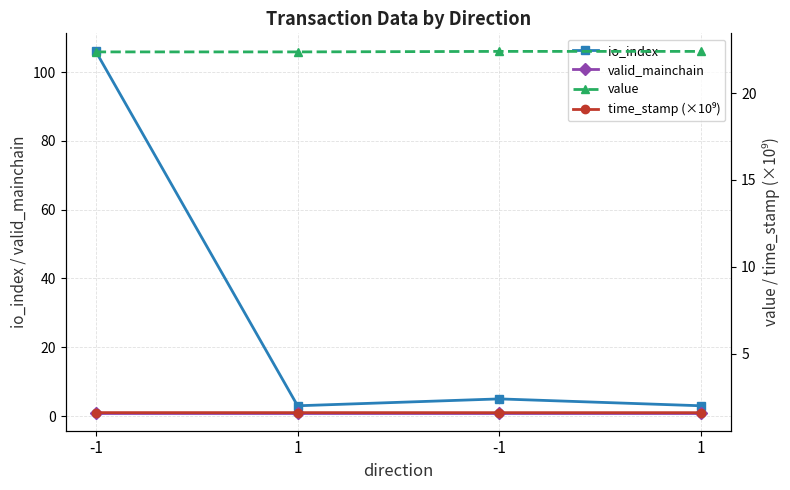

At 1, list the series in order from largest to smallest.

value, io_index, time_stamp (×10⁹), valid_mainchain